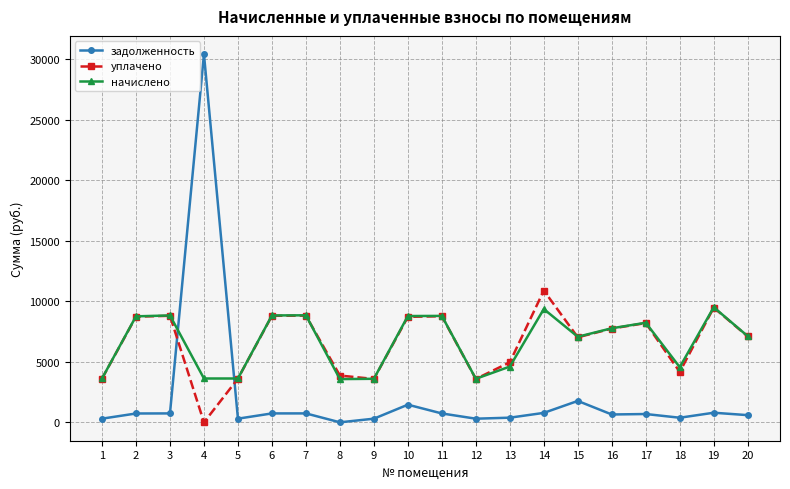

Where does the начислено series first go above 7768?

2